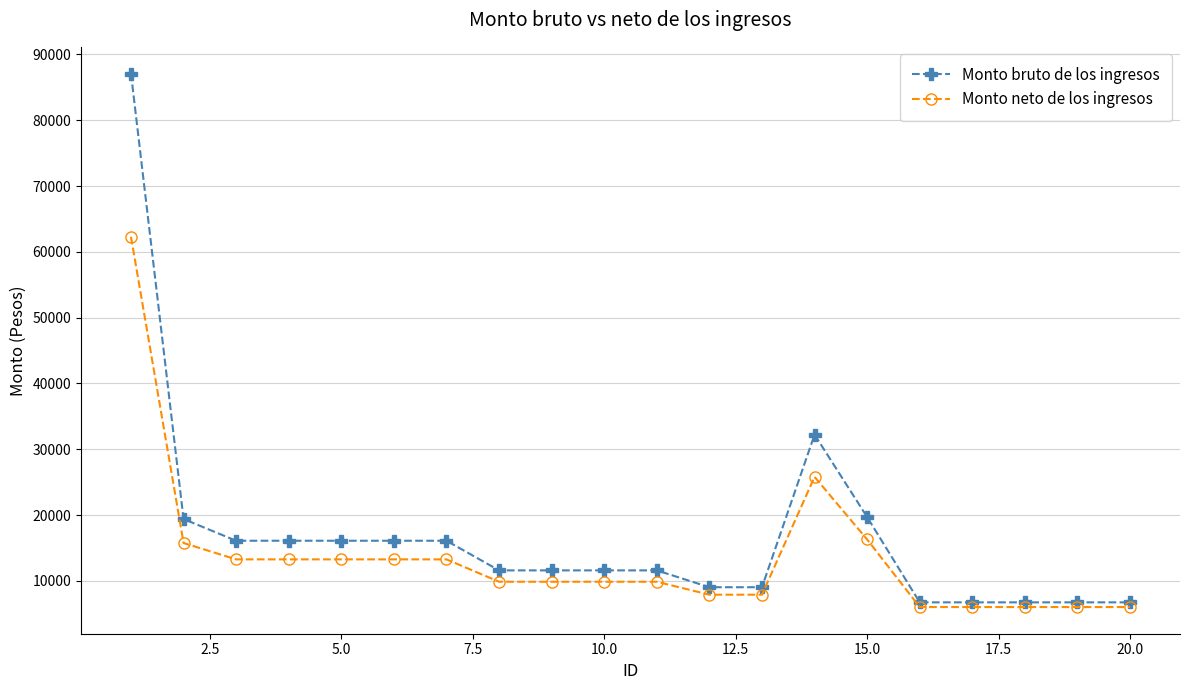

What is the sum of all Monto neto de los ingresos values?

271977.5